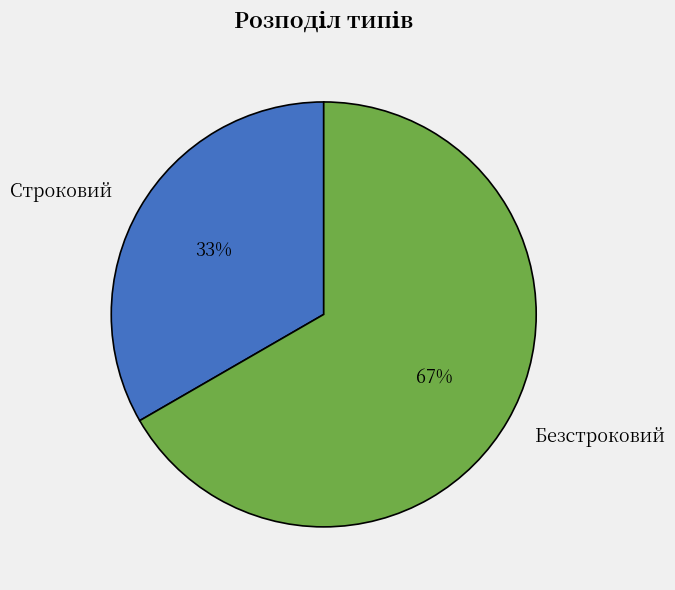

What percentage is the Строковий slice, to the nearest percent?

33%